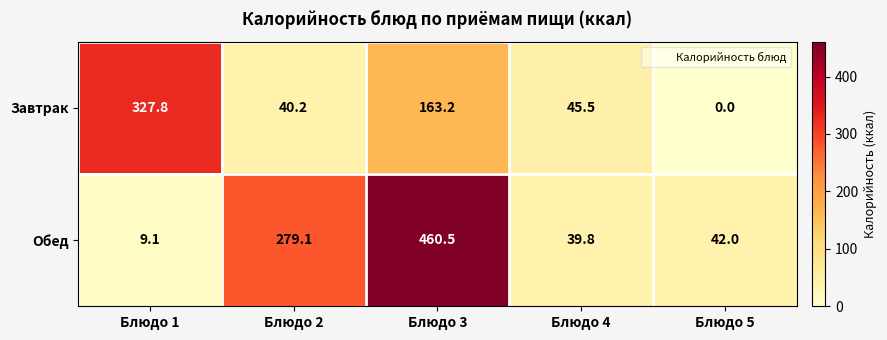

At which label does Обед first exceed 42?

Блюдо 2